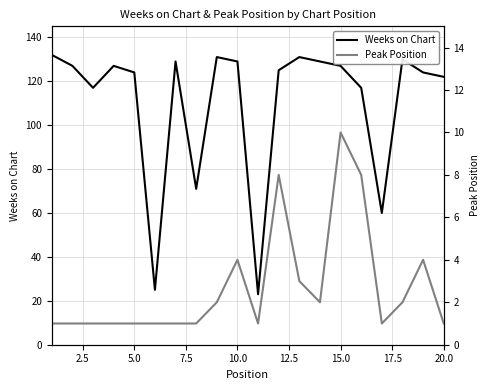

Is it true that Weeks on Chart equals 127 at 15.0?

True